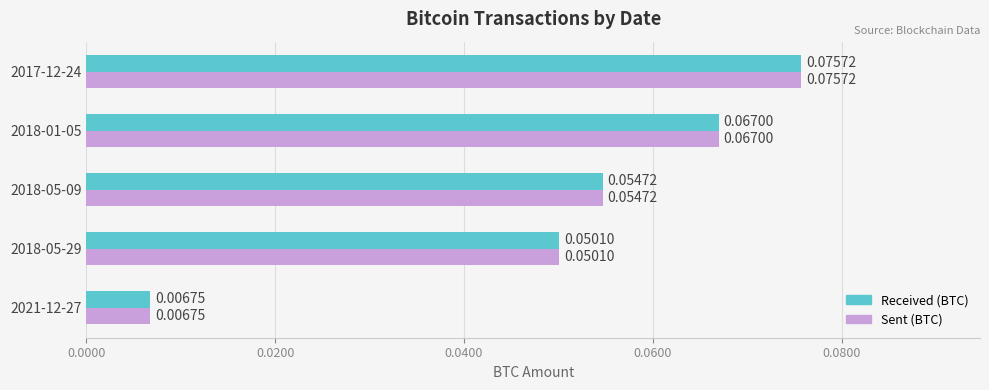

At which category is the sum across all series the highest?

2017-12-24